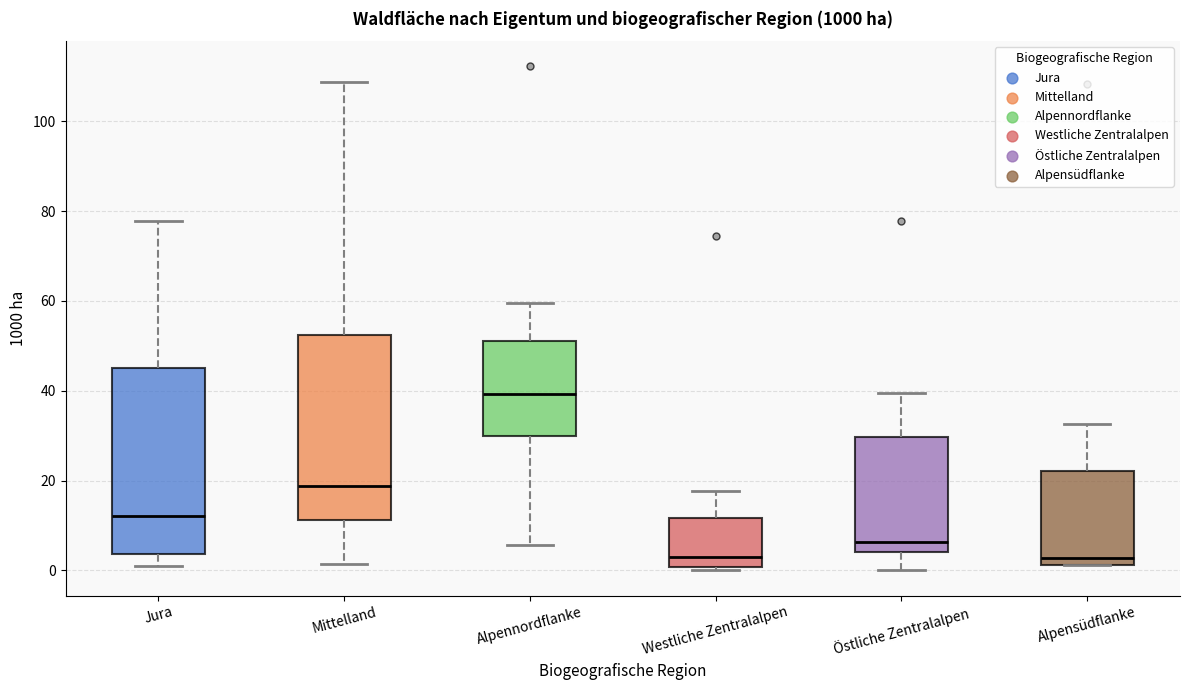

Reading left to right, read every box against the y-axis: the position of its median line, the range the box covers, and the ends of its whiskers. The values are not printed on the chart, so give them approximately, as read against the axis.

Jura: median 12, box 4 to 44, whiskers 2 to 78
Mittelland: median 18, box 12 to 52, whiskers 2 to 108
Alpennordflanke: median 40, box 30 to 52, whiskers 6 to 60
Westliche Zentralalpen: median 2, box 0 to 12, whiskers 0 (just below the box's lower edge) to 18
Östliche Zentralalpen: median 6, box 4 to 30, whiskers 0 to 40
Alpensüdflanke: median 2 (just above the box's lower edge), box 2 to 22, whiskers 2 to 32